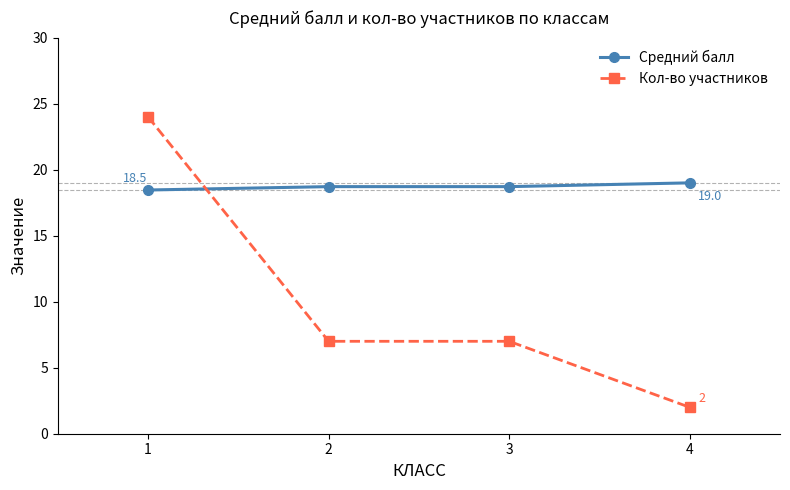

Reading right to left, transcribe all the data shown in this chart.

Средний балл: 19.0	18.7	18.7	18.5
Кол-во участников: 2.0	7.0	7.0	24.0